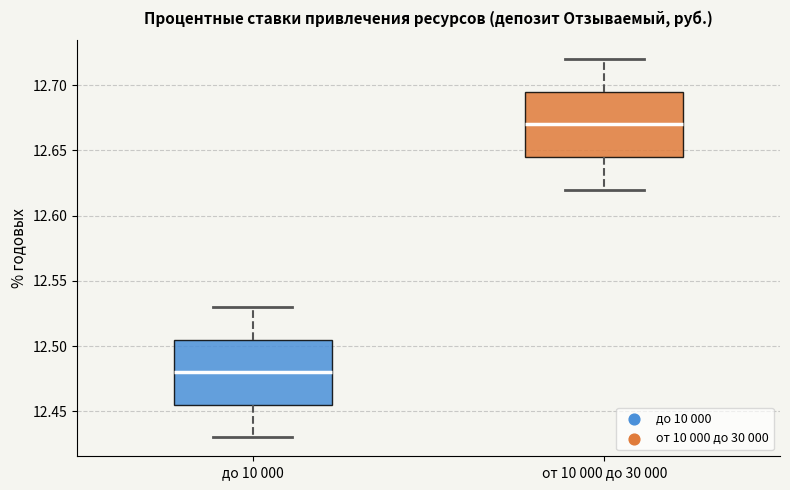

Which box has the highest median line?

от 10 000 до 30 000